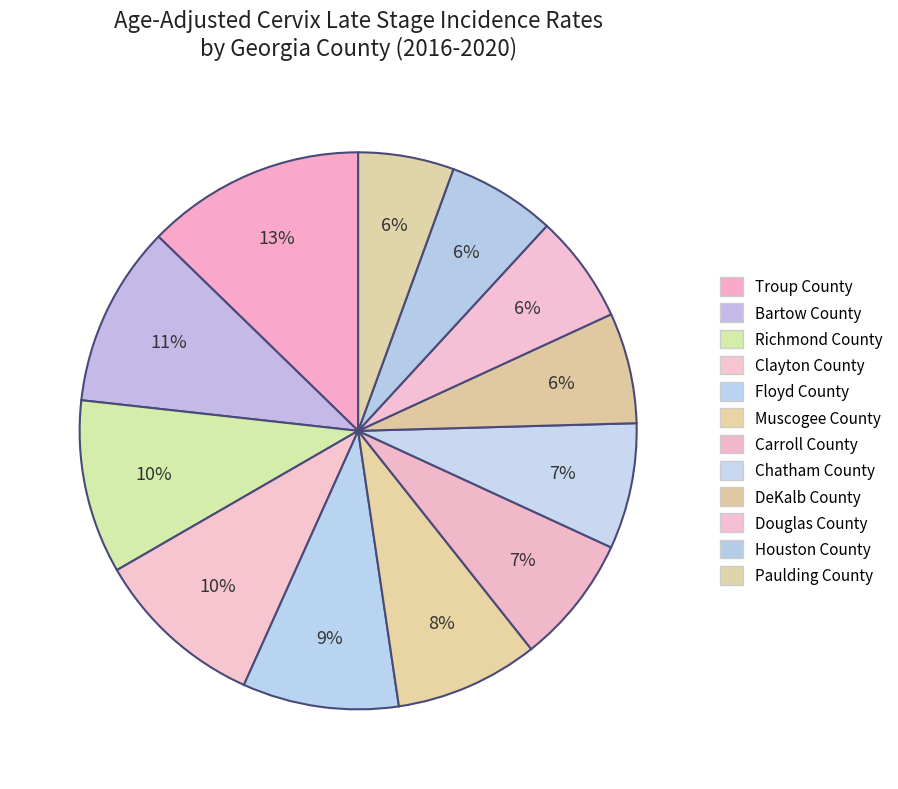

Rank the categories by value from highest to lowest.

Troup County, Bartow County, Richmond County, Clayton County, Floyd County, Muscogee County, Carroll County, Chatham County, DeKalb County, Douglas County, Houston County, Paulding County